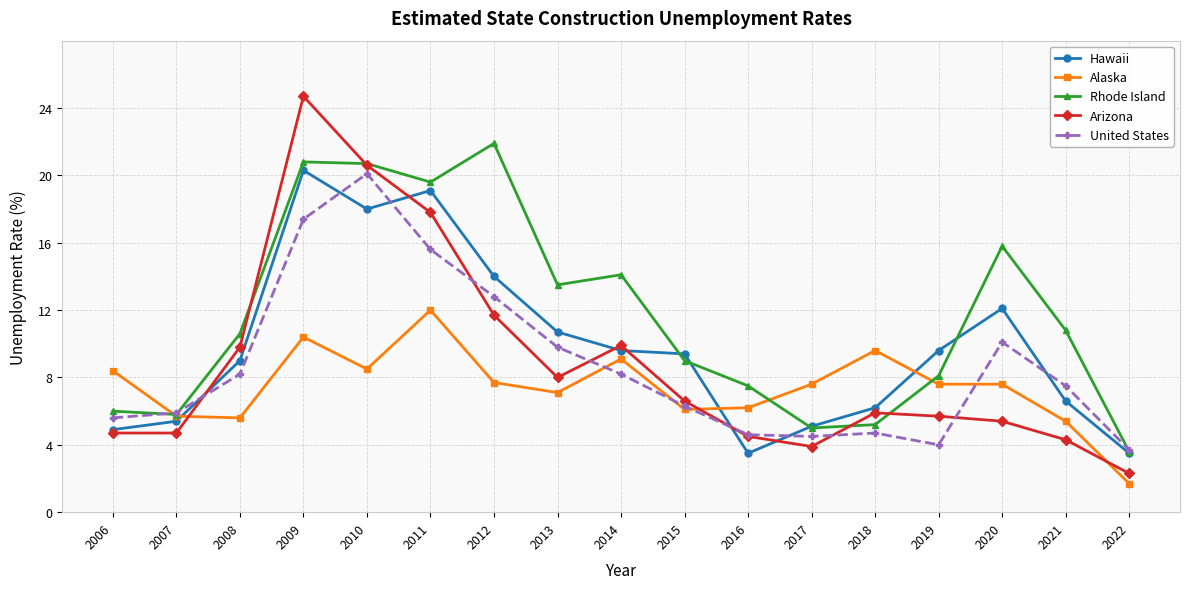

What is the smallest value displayed?

1.7